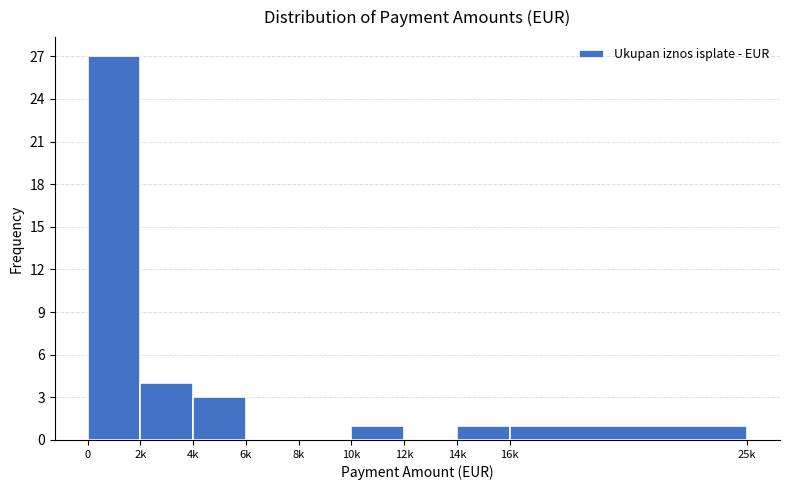

Reading left to right, what are all the values shown in this chart?

0=27	2k=4	4k=3	6k=0	8k=0	10k=1	12k=0	14k=1	16k=1